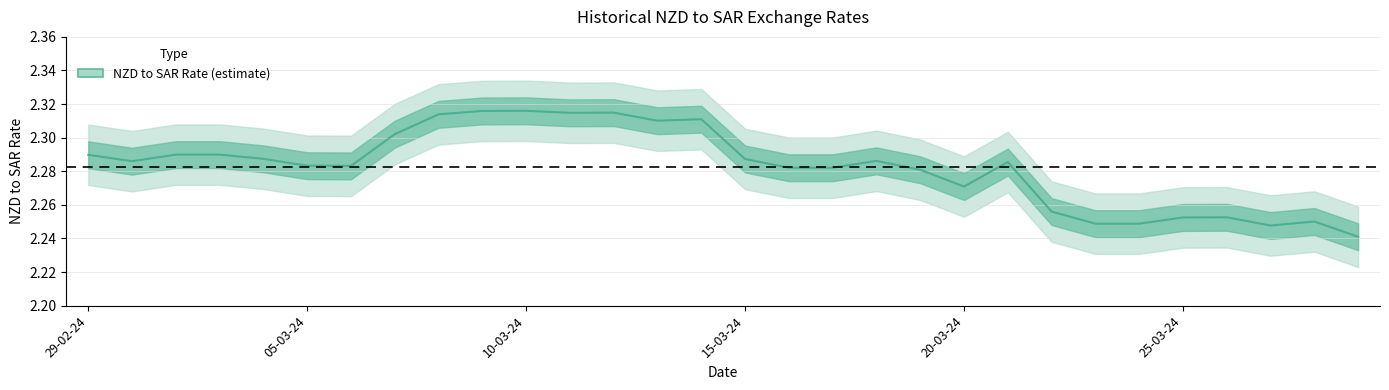

Reading right to left, extract all data points from this chart.

2.2	2.3	2.2	2.3	2.3	2.2	2.2	2.3	2.3	2.3	2.3	2.3	2.3	2.3	2.3	2.3	2.3	2.3	2.3	2.3	2.3	2.3	2.3	2.3	2.3	2.3	2.3	2.3	2.3	2.3